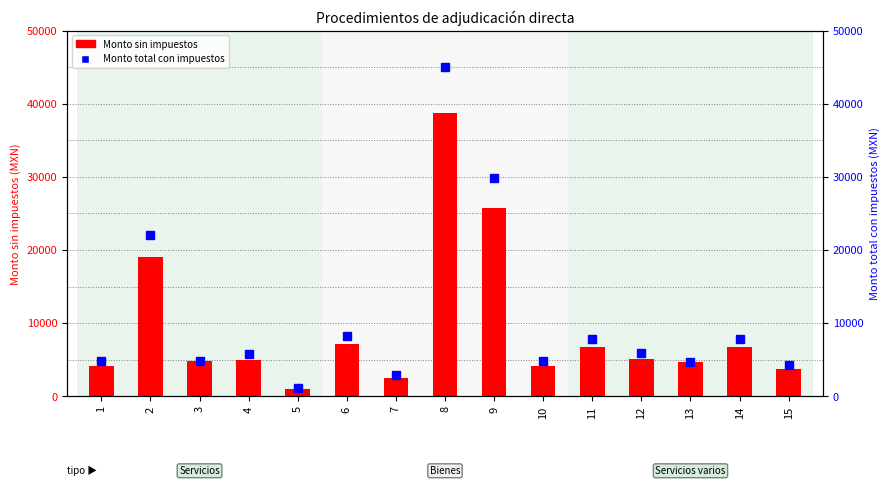

Is the value of Monto sin impuestos at 9 greater than the value of Monto total con impuestos at 3?

Yes